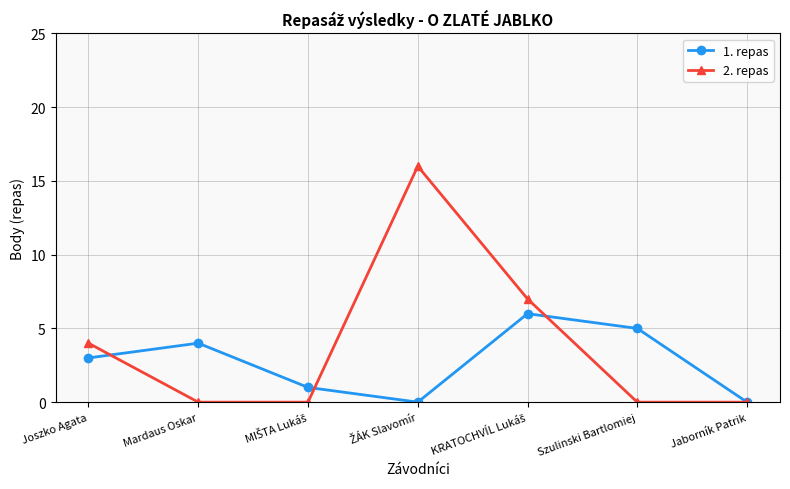

Which series has the largest total across all categories?

2. repas